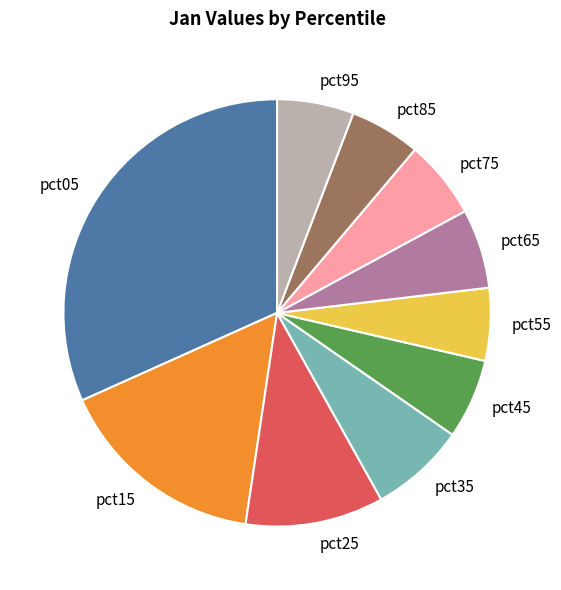

Which slice is the largest?

pct05